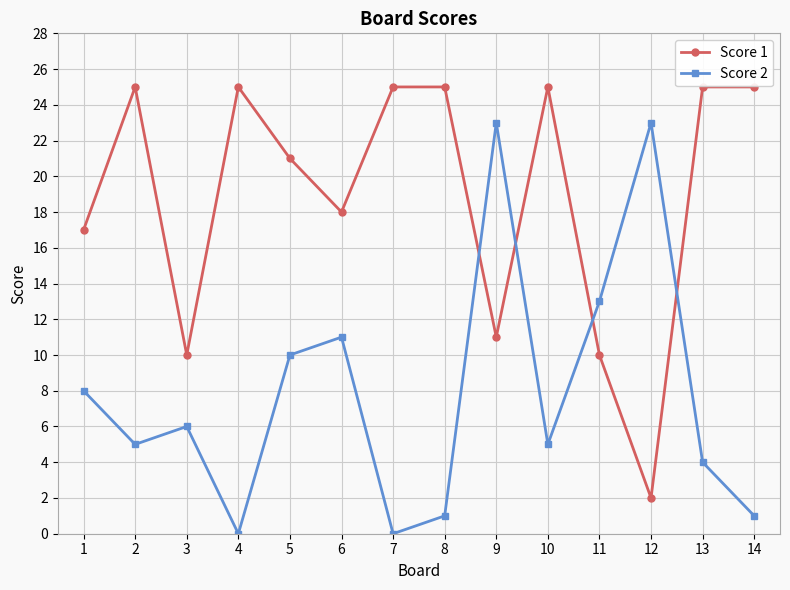

What is the value of the Score 2 point at the 3rd from the left?

6